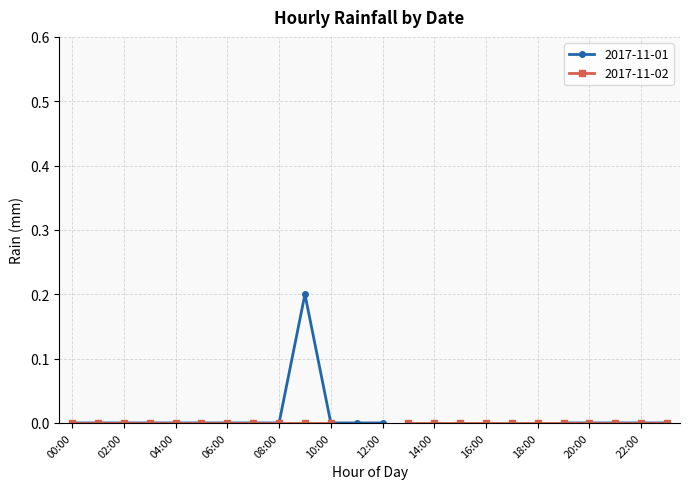

Reading left to right, transcribe all the data shown in this chart.

0.0	0.2	0.0	0.0	0.0	0.0	0.0	0.0	0.0	0.0	0.0	0.0	0.0	0.0	0.0	0.0	0.0	0.0	0.0	0.0	0.0	0.0	0.0	0.0	0.0	0.0	0.0	0.0	0.0	0.0